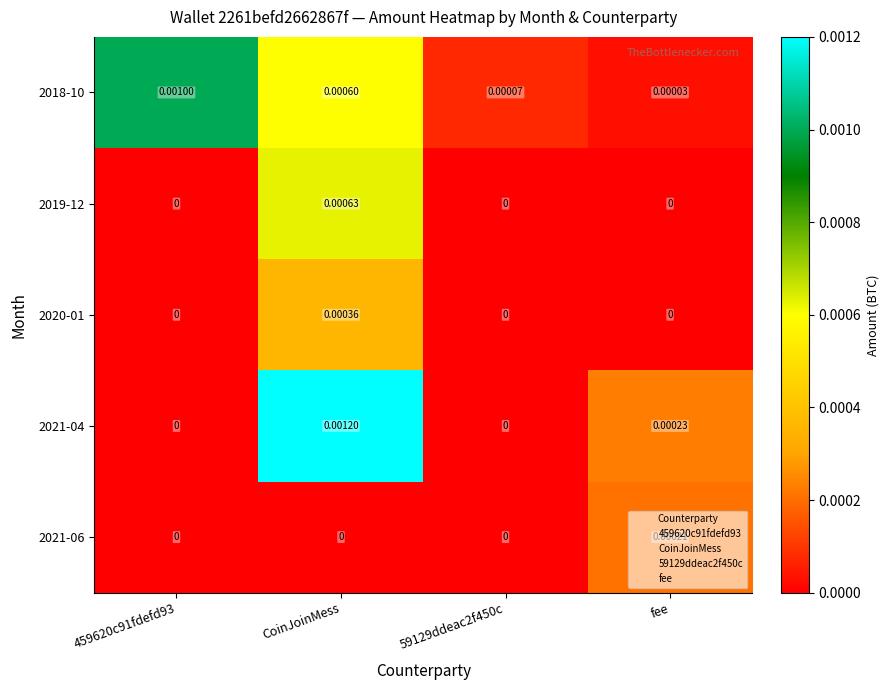

How many series are shown in this chart?

5